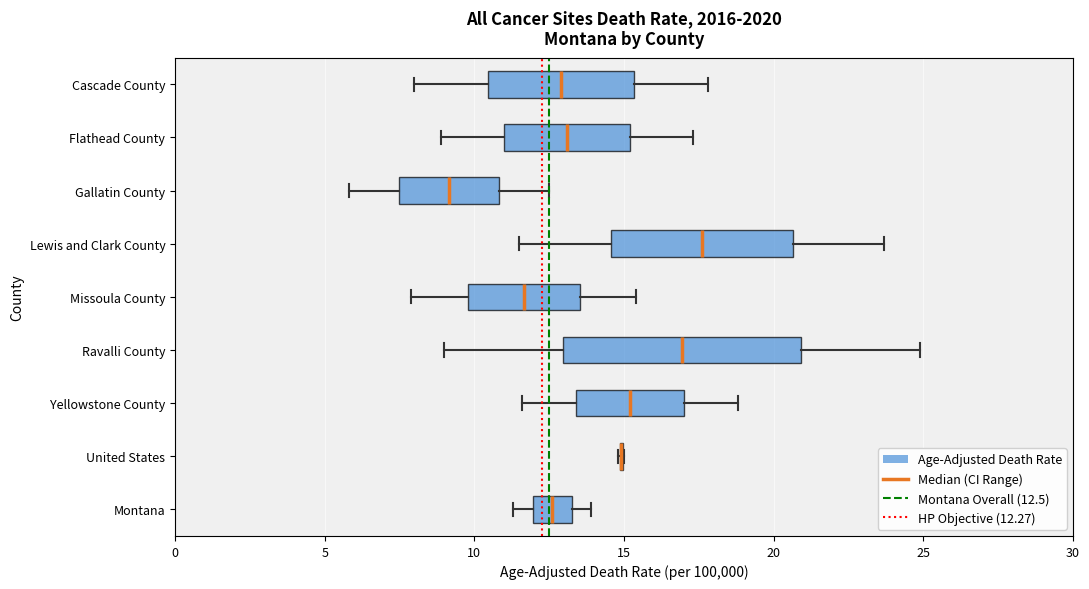

Where does the left whisker of the box for Ravalli County end on the x-axis? The values are not printed on the chart, so give them approximately, as read against the axis.

9.0